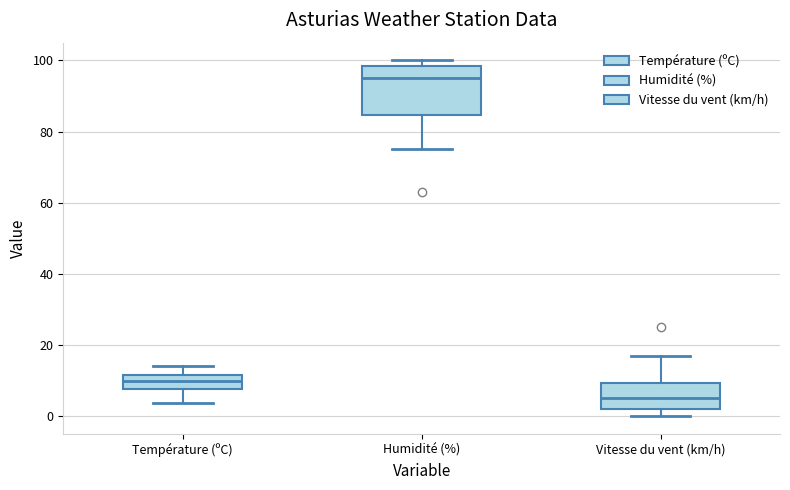

Where does the lower whisker of the box for Température (ºC) end on the y-axis? The values are not printed on the chart, so give them approximately, as read against the axis.

4